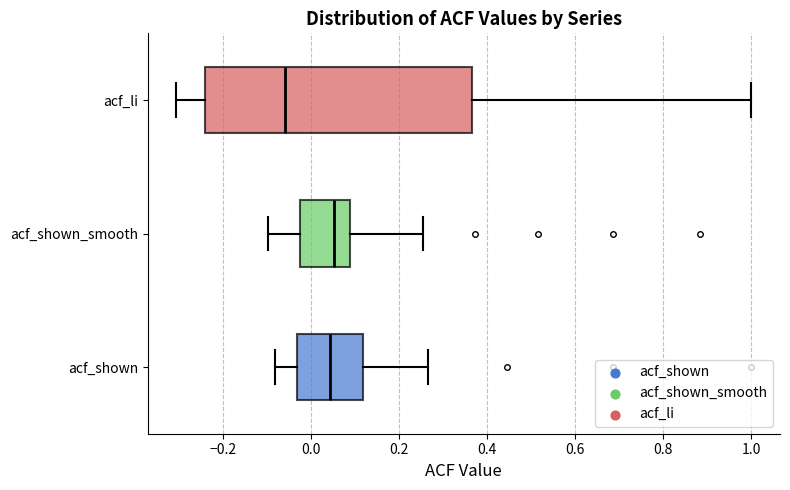

Reading bottom to top, read every box against the x-axis: the position of its median line, the range the box covers, and the ends of its whiskers. The values are not printed on the chart, so give them approximately, as read against the axis.

acf_shown: median 0.04, box -0.04 to 0.12, whiskers -0.08 to 0.26
acf_shown_smooth: median 0.06, box -0.02 to 0.08, whiskers -0.10 to 0.26
acf_li: median -0.06, box -0.24 to 0.36, whiskers -0.30 to 1.00